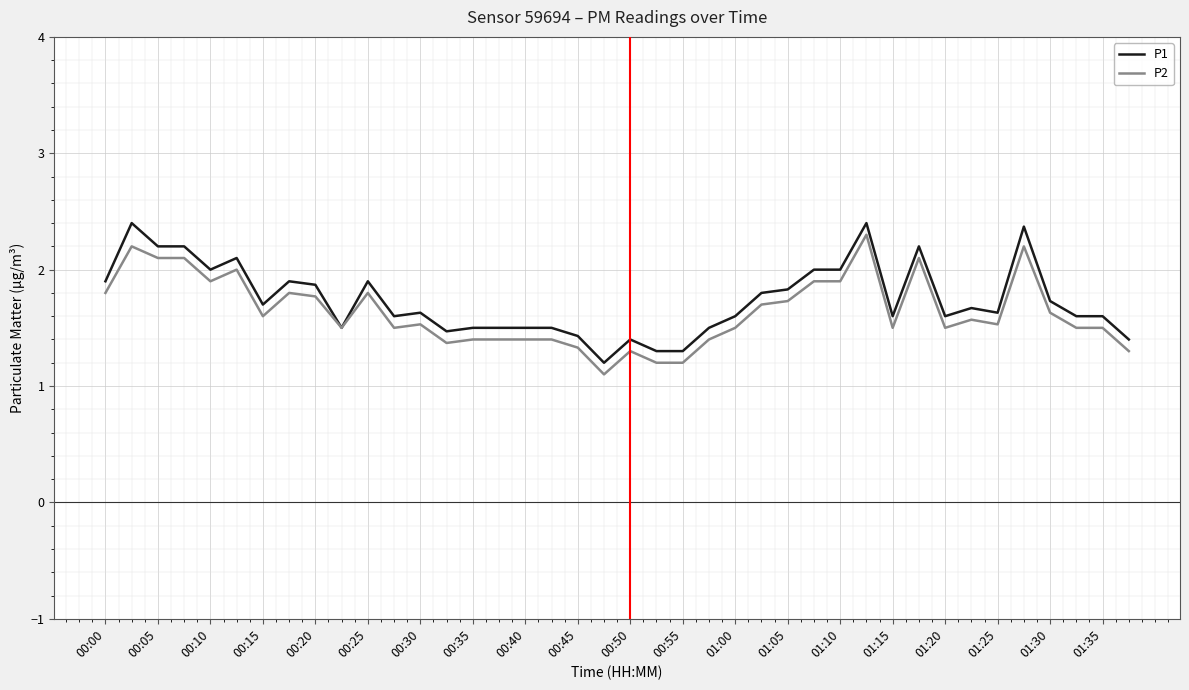

What is the greatest value displayed?

2.4